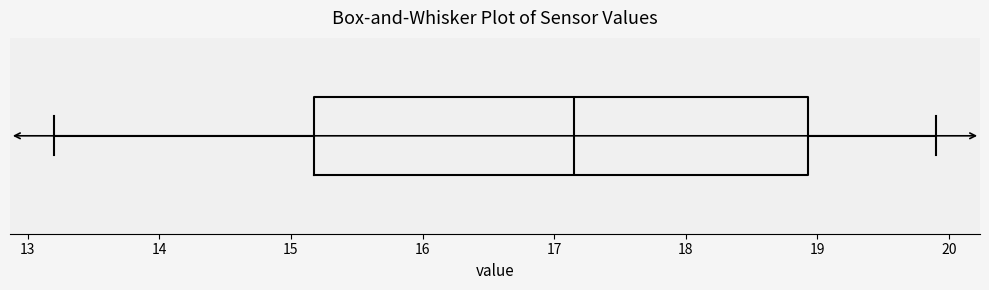

Read this box plot against the x-axis: the position of the median line, the range covered by the box, and the ends of both whiskers. The values are not printed on the chart, so give them approximately, as read against the axis.

median 17.2, box 15.2 to 18.9, whiskers 13.2 to 19.9